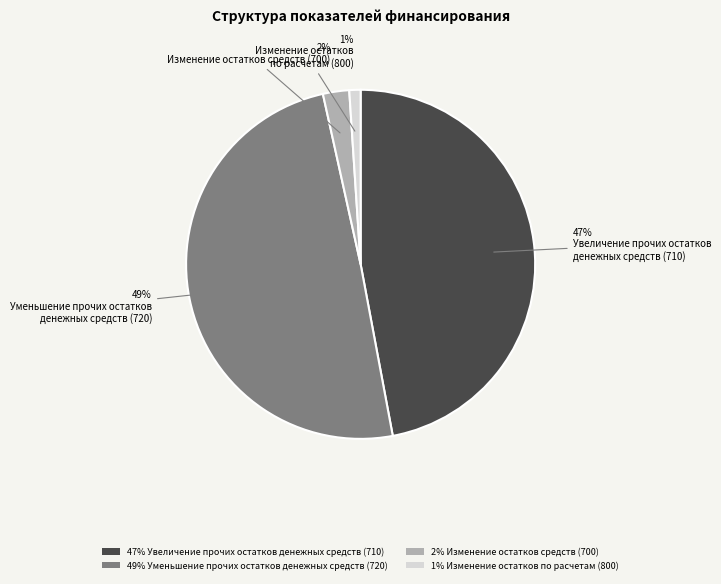

Do 49% Уменьшение прочих остатков денежных средств (720) and 47% Увеличение прочих остатков денежных средств (710) together represent more than half of the pie?

Yes